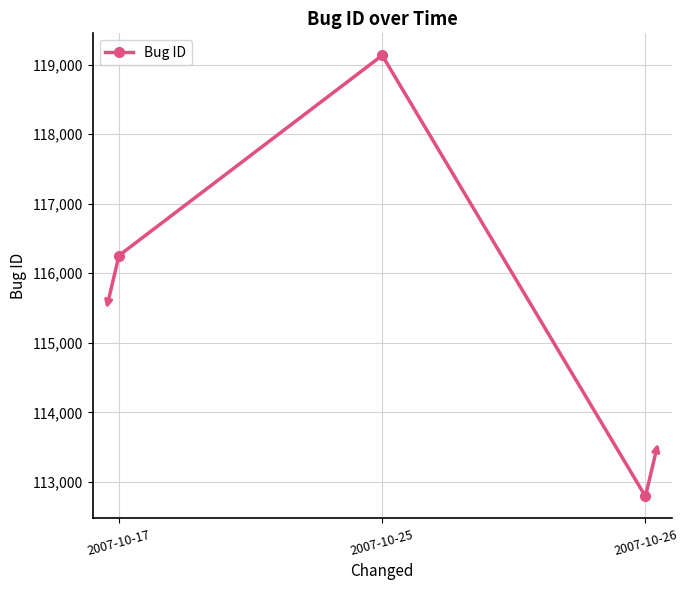

At which label is the value closest to 115962?

2007-10-17